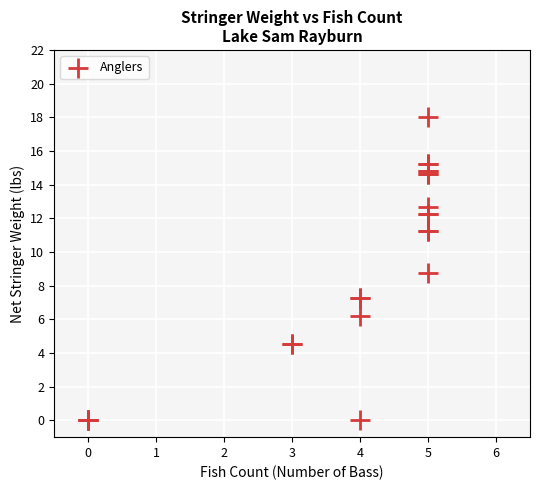

What Y value in the scatter plot is closest to 9?

8.8